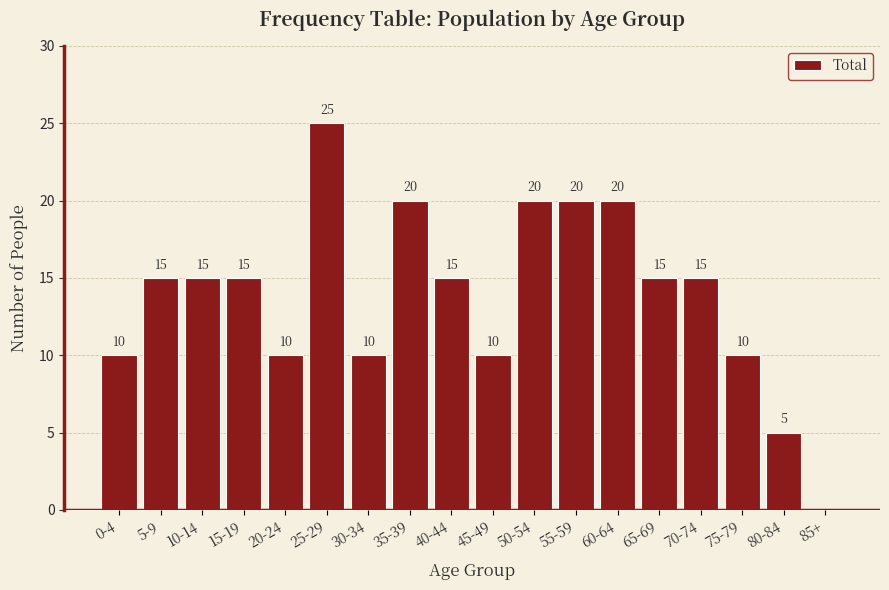

Reading right to left, list all the values displayed in this chart.

85+=0	80-84=5	75-79=10	70-74=15	65-69=15	60-64=20	55-59=20	50-54=20	45-49=10	40-44=15	35-39=20	30-34=10	25-29=25	20-24=10	15-19=15	10-14=15	5-9=15	0-4=10